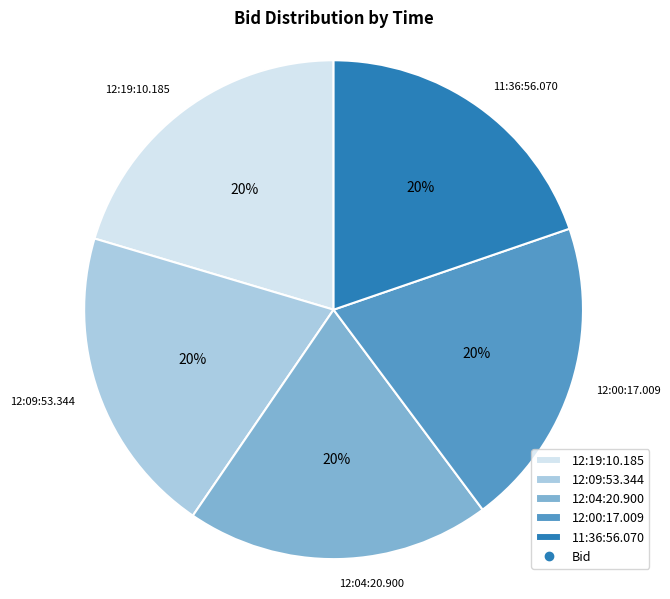

What percentage is the 12:04:20.900 slice, to the nearest percent?

20%